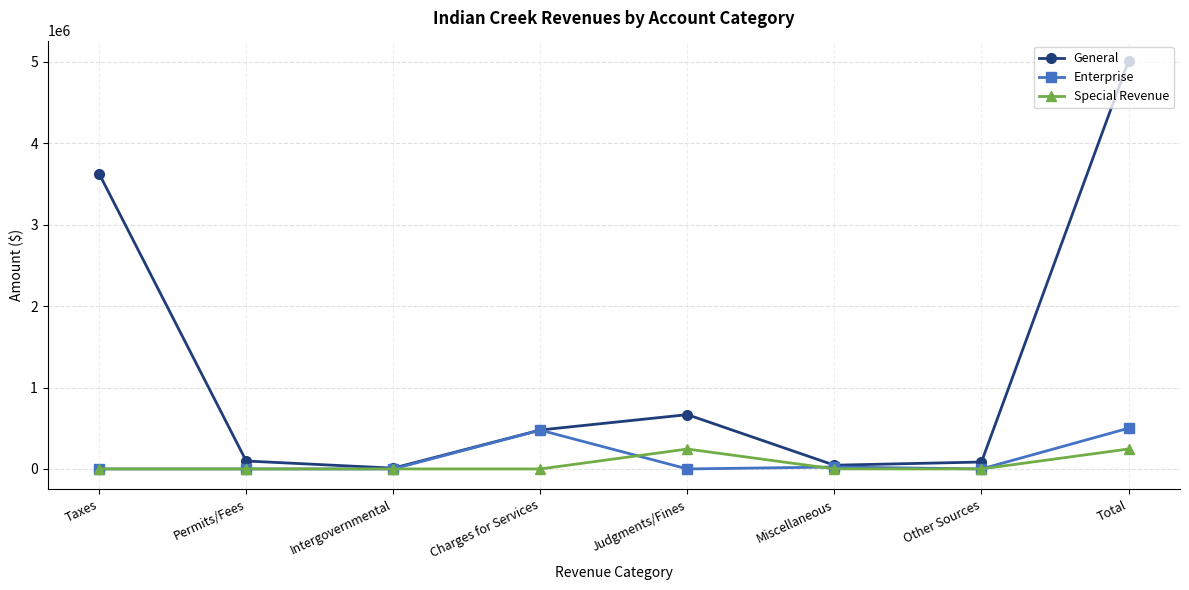

In General, how many points are lower than both neighbors (excluding endpoints)?

2